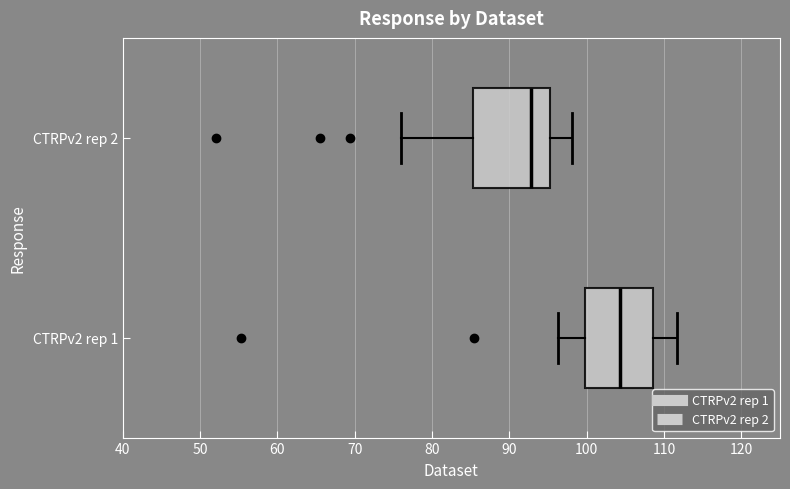

Where is the right edge of the box for CTRPv2 rep 2 on the x-axis? The values are not printed on the chart, so give them approximately, as read against the axis.

95